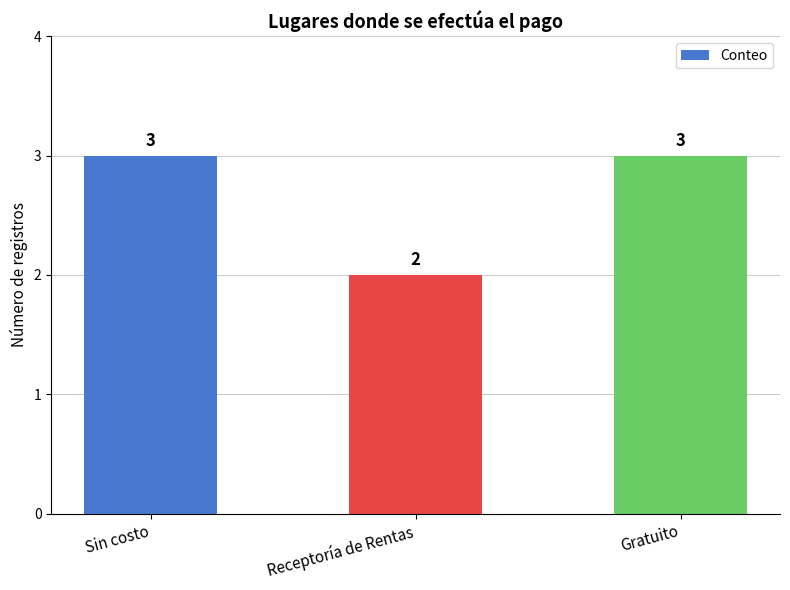

What value does the data have at Gratuito?

3